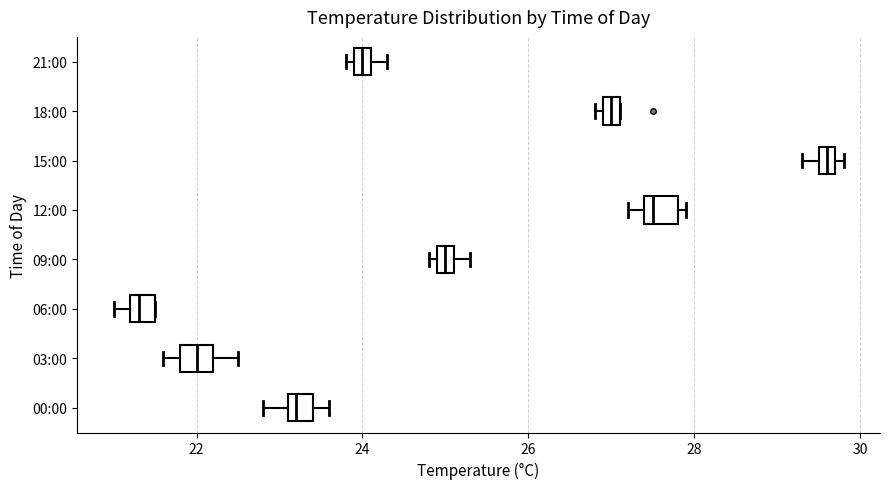

Which box has the furthest to the right median line?

15:00